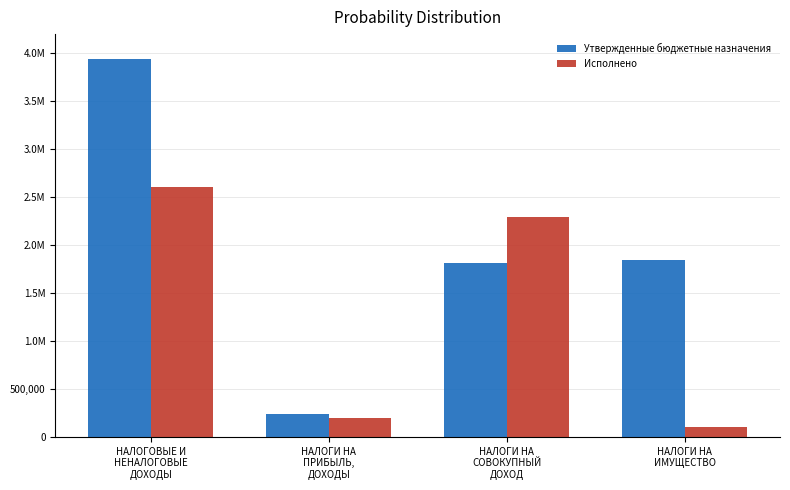

What are all the series names shown in the legend?

Утвержденные бюджетные назначения, Исполнено